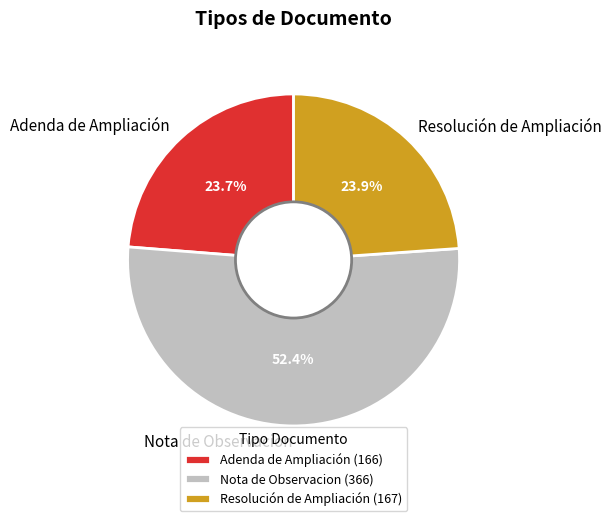

Approximately how many times larger is the value at Nota de Observacion compared to Adenda de Ampliación?

2.2